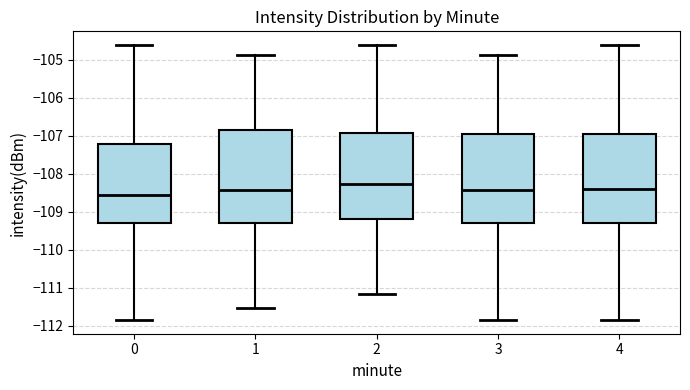

Reading left to right, transcribe this box plot: for each box, give where its median line is, the range the box spans, and where its two whiskers end, as read against the y-axis. The values are not printed on the chart, so give them approximately, as read against the axis.

0: median -108.6, box -109.3 to -107.2, whiskers -111.9 to -104.6
1: median -108.4, box -109.3 to -106.9, whiskers -111.5 to -104.9
2: median -108.3, box -109.2 to -106.9, whiskers -111.2 to -104.6
3: median -108.4, box -109.3 to -107.0, whiskers -111.9 to -104.9
4: median -108.4, box -109.3 to -107.0, whiskers -111.9 to -104.6